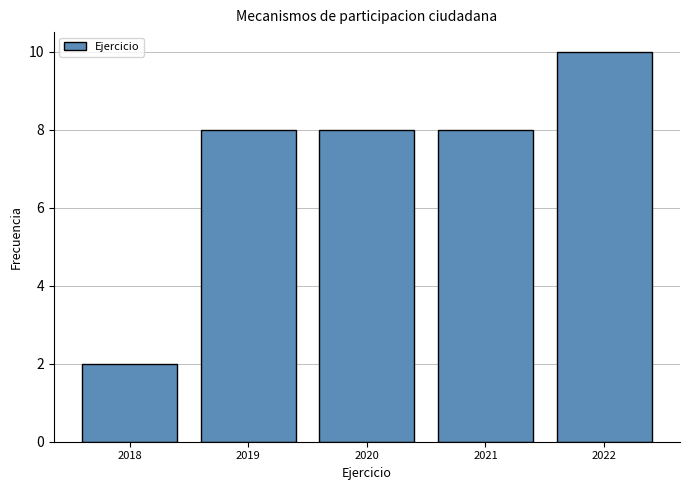

Reading left to right, extract all data points from this chart.

2018=2	2019=8	2020=8	2021=8	2022=10